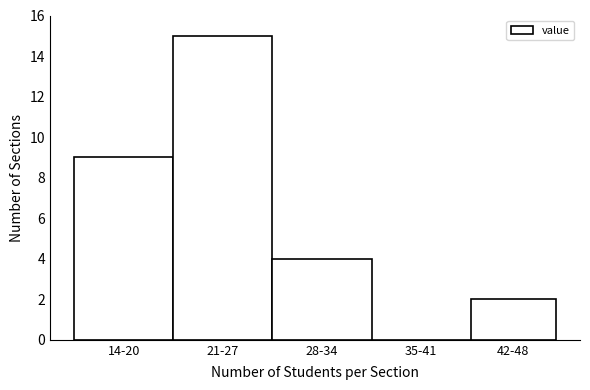

Reading left to right, what are all the values shown in this chart?

14-20=9	21-27=15	28-34=4	35-41=0	42-48=2